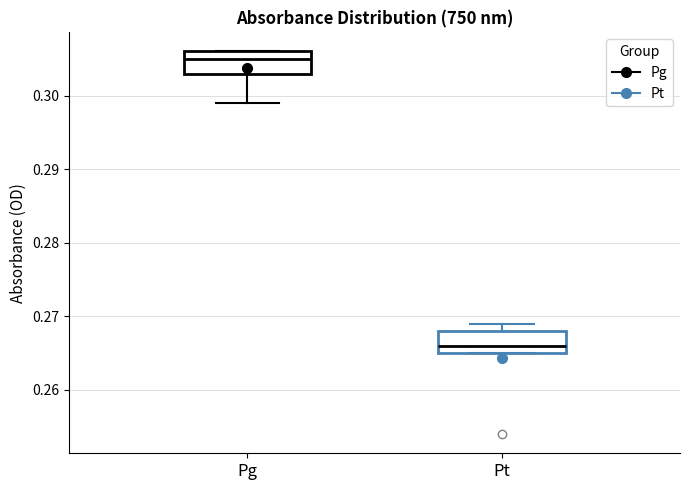

Reading left to right, transcribe this box plot: for each box, give where its median line is, the range the box spans, and where its two whiskers end, as read against the y-axis. The values are not printed on the chart, so give them approximately, as read against the axis.

Pg: median 0.305, box 0.303 to 0.306, whiskers 0.299 to 0.306
Pt: median 0.266, box 0.265 to 0.268, whiskers 0.265 to 0.269